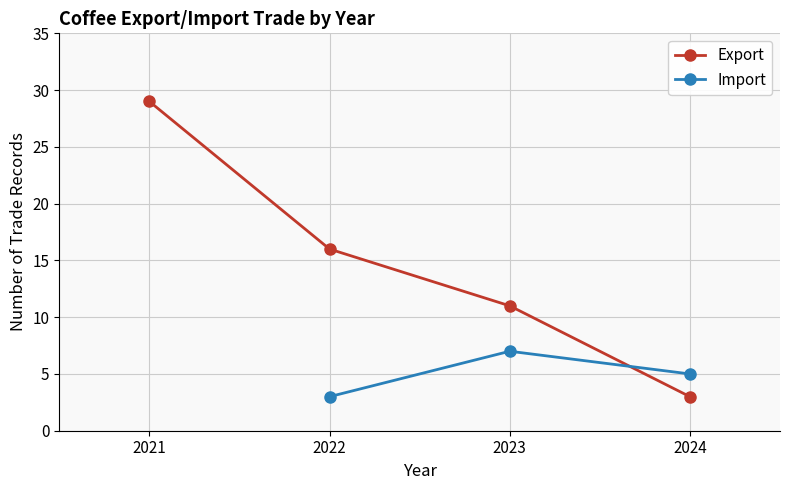

Between 2022 and 2021, which is larger?

2021